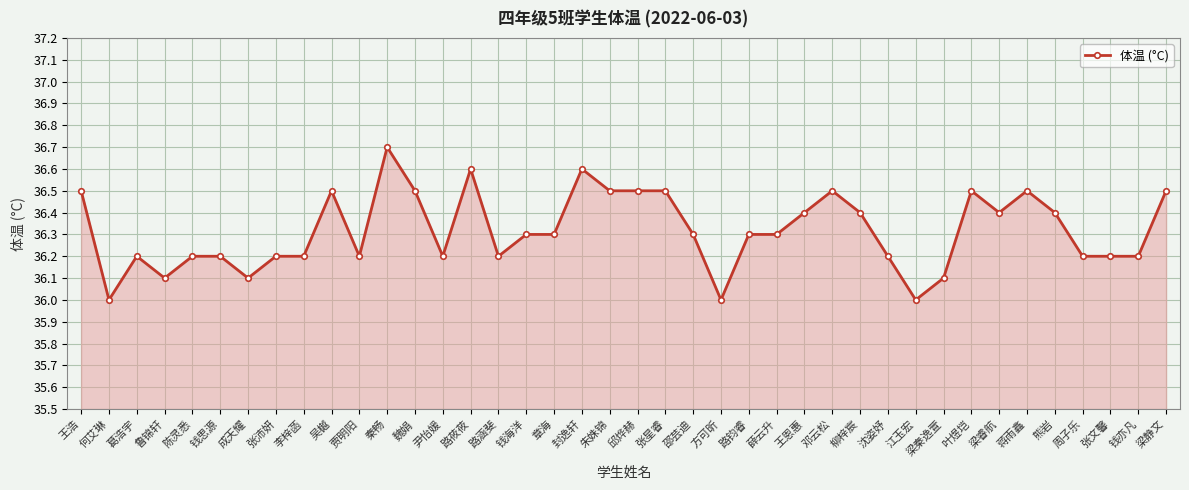

True or false: there are more than 2 points higher than both neighbors.

True